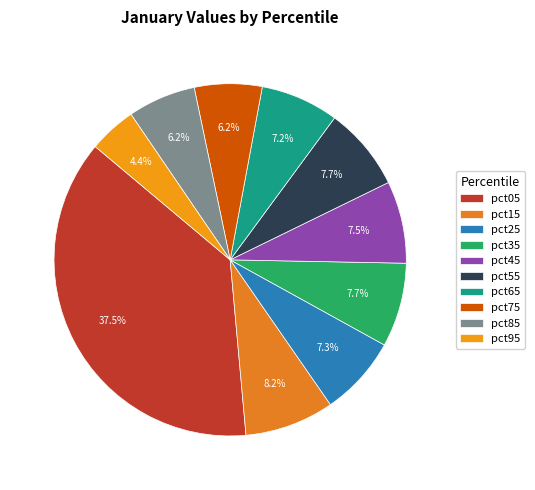

Which category has the smallest portion of the pie?

pct95